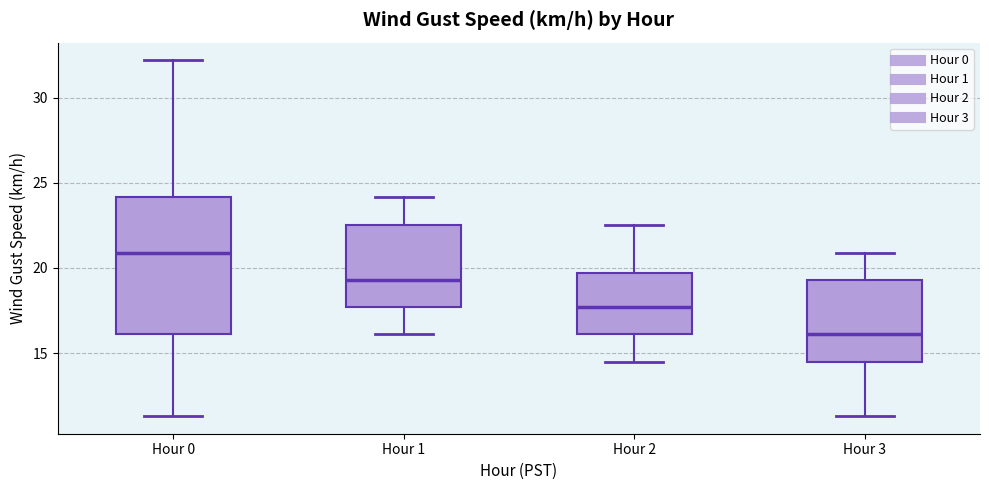

Which box's median line is the highest?

Hour 0